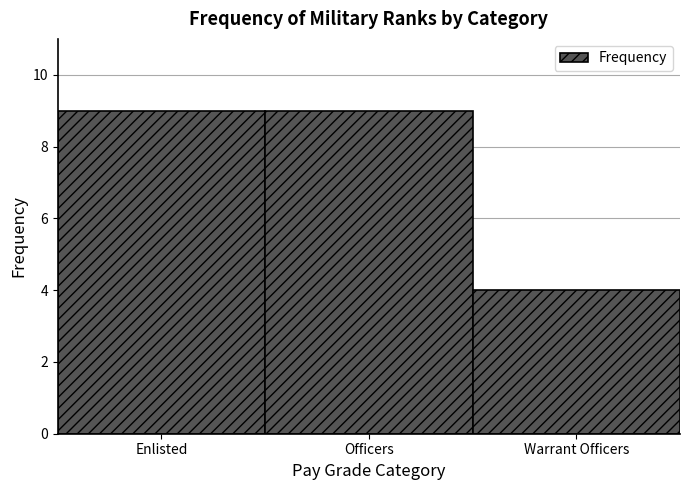

Reading right to left, transcribe all the data shown in this chart.

Warrant Officers=4	Officers=9	Enlisted=9